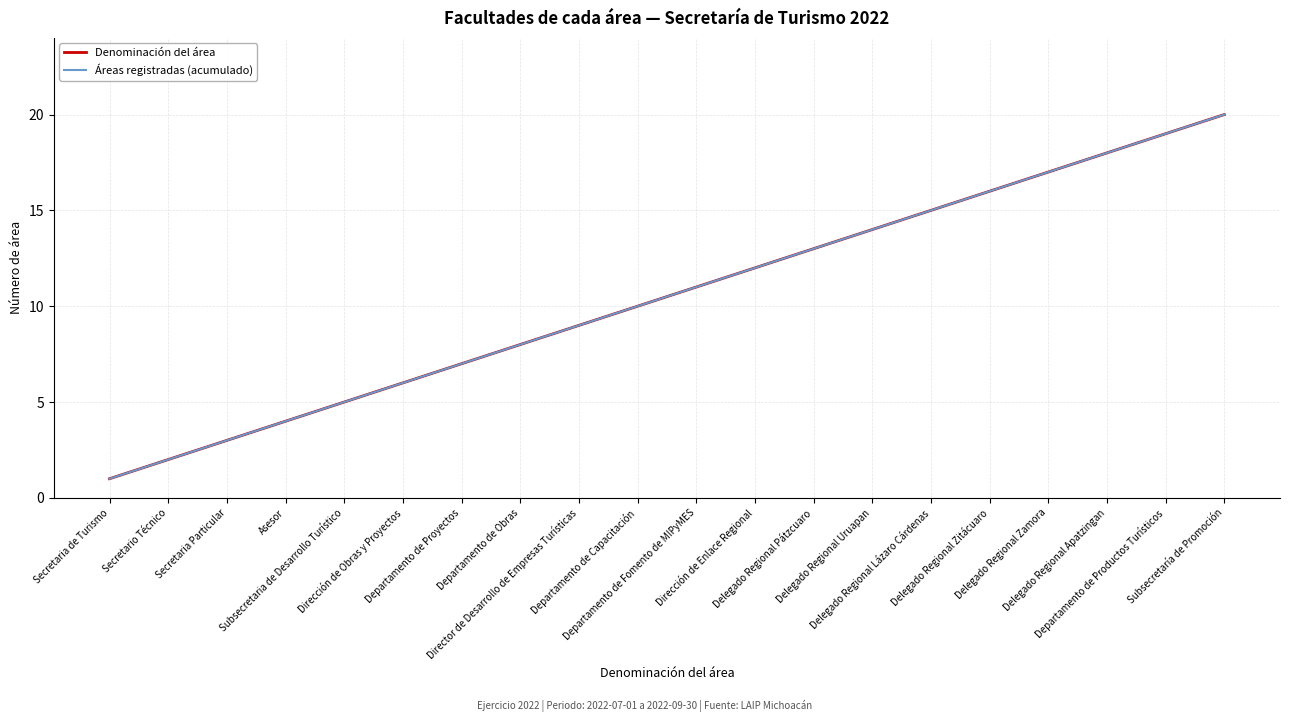

Is the value of Áreas registradas (acumulado) at Subsecretaria de Desarrollo Turístico greater than the value of Denominación del área at Departamento de Proyectos?

No